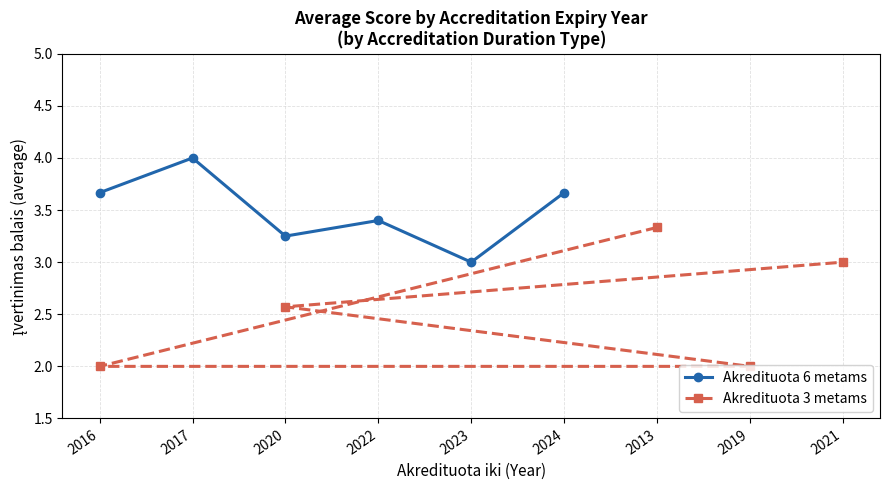

Is it true that Akredituota 6 metams equals 3.7 at 2024?

True